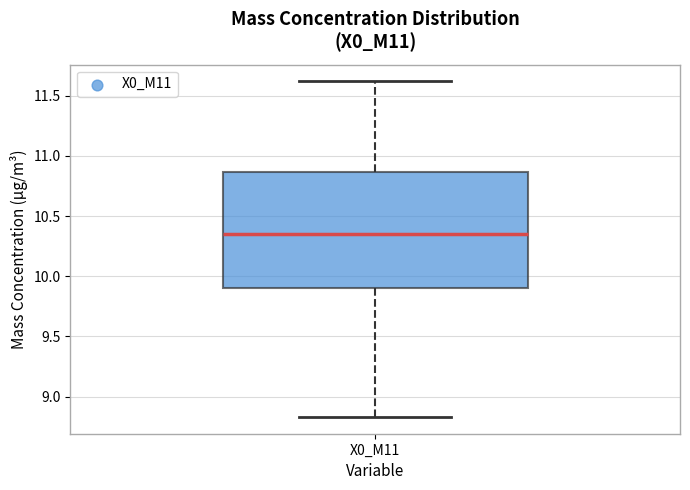

Read this box plot against the y-axis: the position of the median line, the range covered by the box, and the ends of both whiskers. The values are not printed on the chart, so give them approximately, as read against the axis.

median 10.35, box 9.90 to 10.85, whiskers 8.85 to 11.60